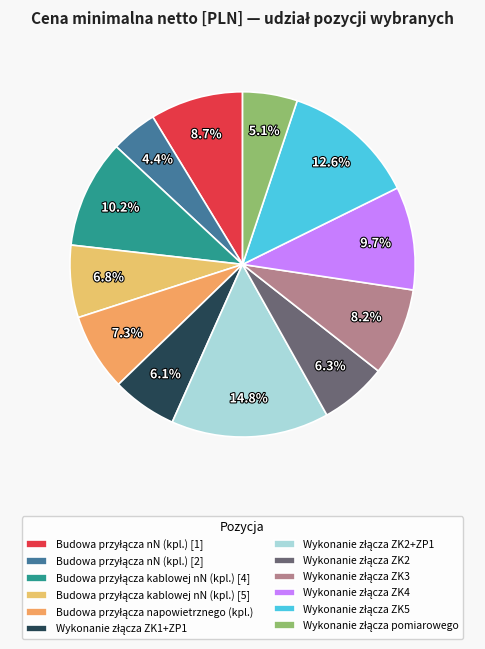

Which has a higher value, Wykonanie złącza ZK1+ZP1 or Budowa przyłącza kablowej nN (kpl.) [5]?

Budowa przyłącza kablowej nN (kpl.) [5]